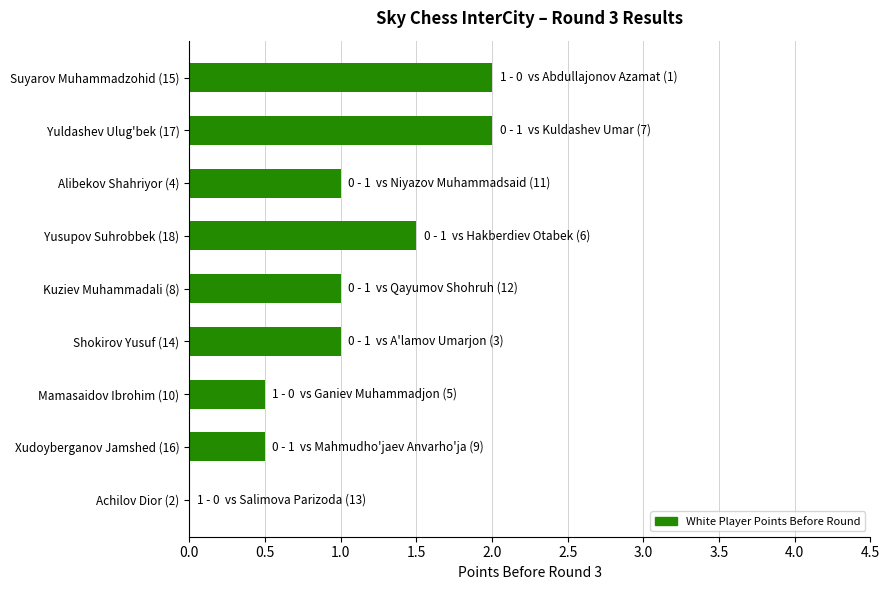

True or false: the data shows 0.0 at Achilov Dior (2).

True